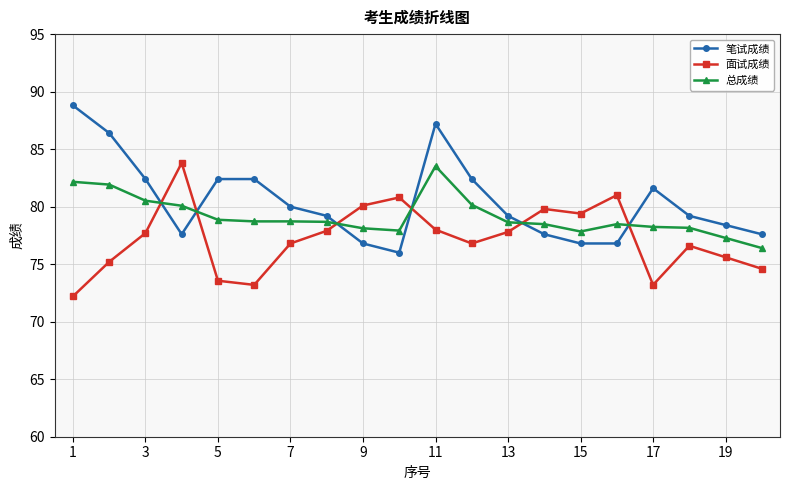

True or false: 面试成绩 has more than 1 interior local peaks.

True